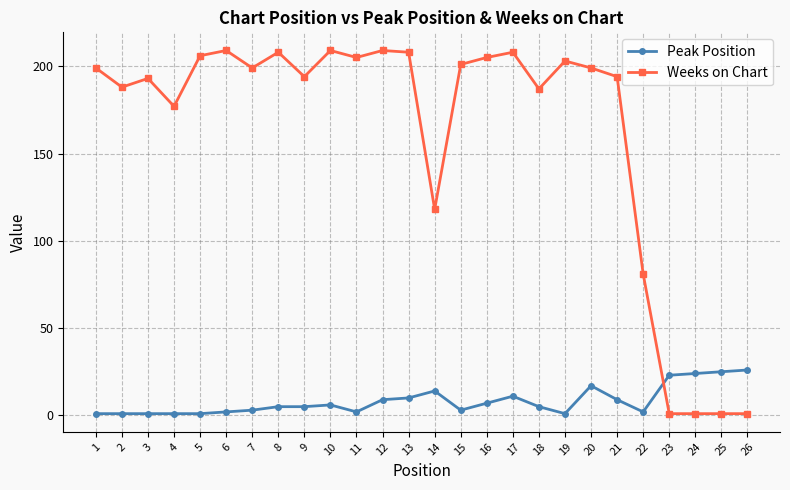

True or false: Peak Position has more than 2 points higher than both neighbors.

True